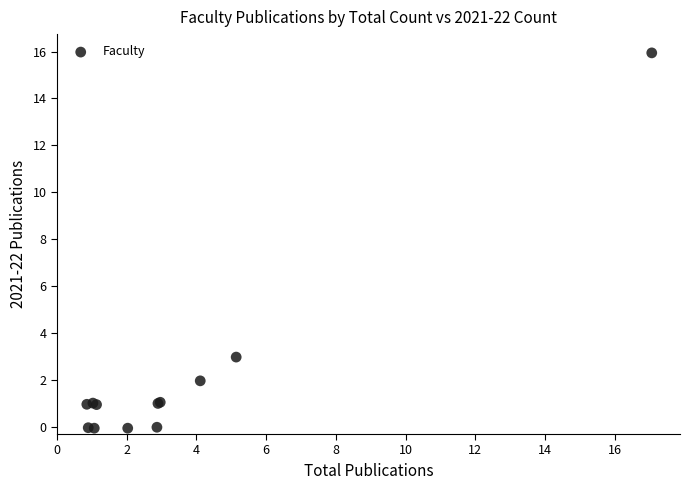

What Y value in the scatter plot is closest to 7?

3.0